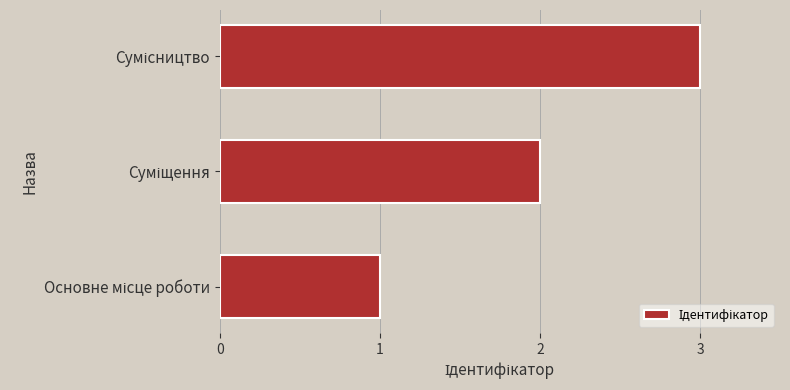

What is the maximum value shown in the chart?

3